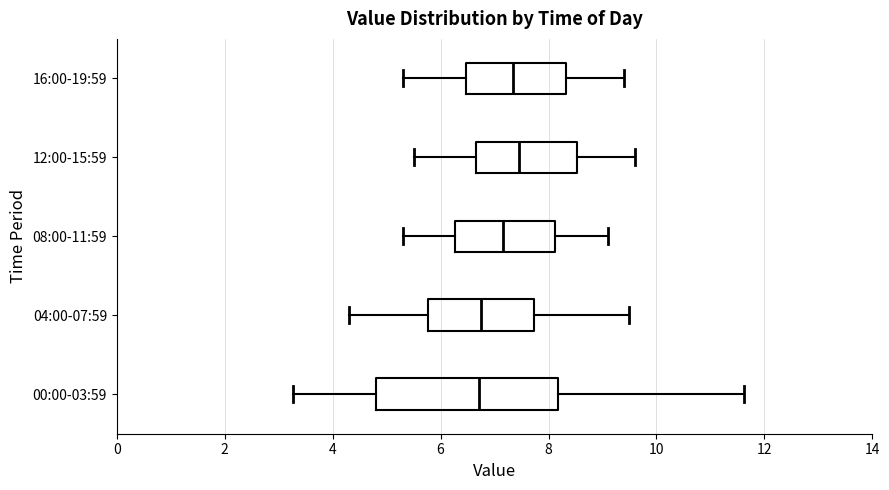

Where does the left whisker of the box for 04:00-07:59 end on the x-axis? The values are not printed on the chart, so give them approximately, as read against the axis.

4.4